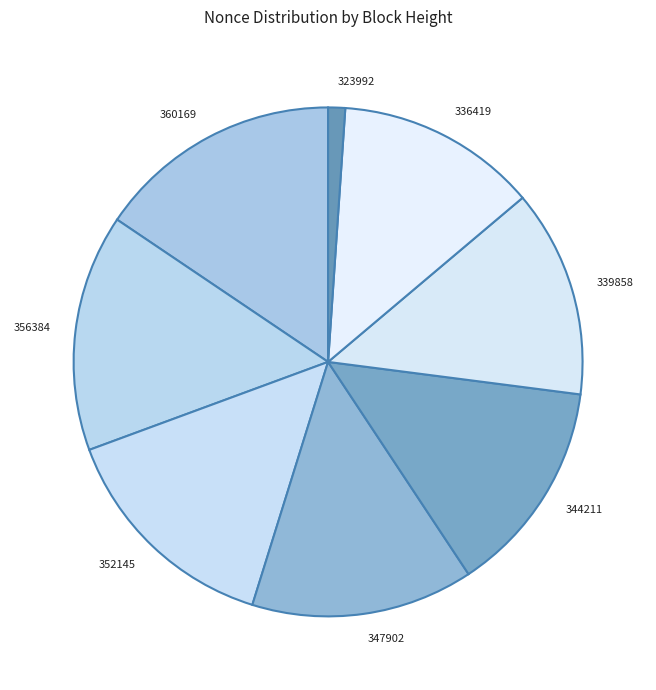

Does 360169 represent more than half of the total?

No